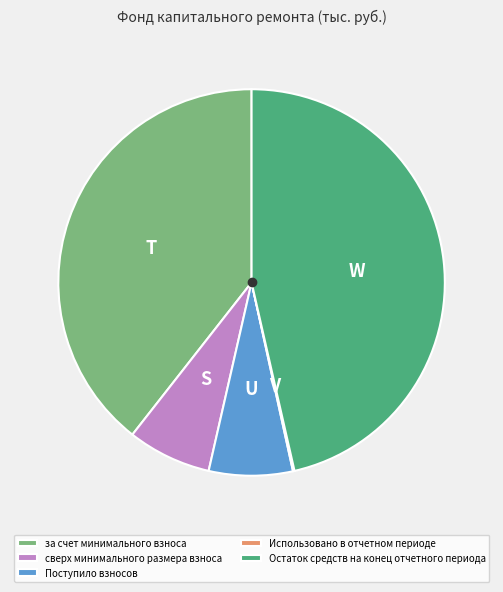

The сверх минимального размера взноса slice represents 1% of the pie. True or false?

False